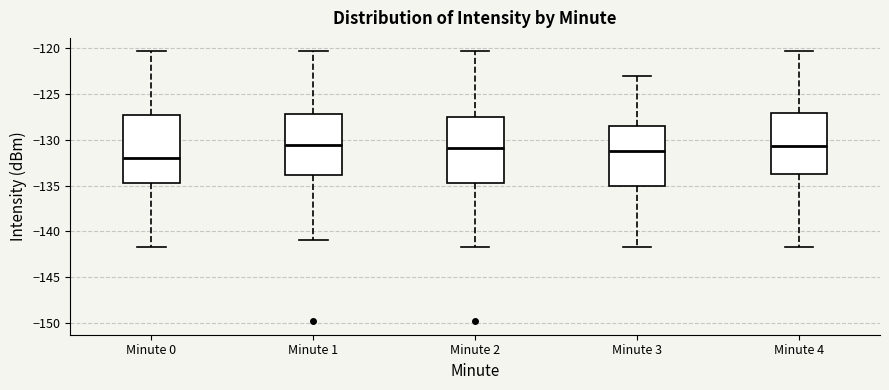

Reading left to right, read every box against the y-axis: the position of its median line, the range the box covers, and the ends of its whiskers. The values are not printed on the chart, so give them approximately, as read against the axis.

Minute 0: median -132.0, box -134.5 to -127.5, whiskers -141.5 to -120.5
Minute 1: median -130.5, box -134.0 to -127.0, whiskers -141.0 to -120.5
Minute 2: median -131.0, box -134.5 to -127.5, whiskers -141.5 to -120.5
Minute 3: median -131.0, box -135.0 to -128.5, whiskers -141.5 to -123.0
Minute 4: median -130.5, box -134.0 to -127.0, whiskers -141.5 to -120.5